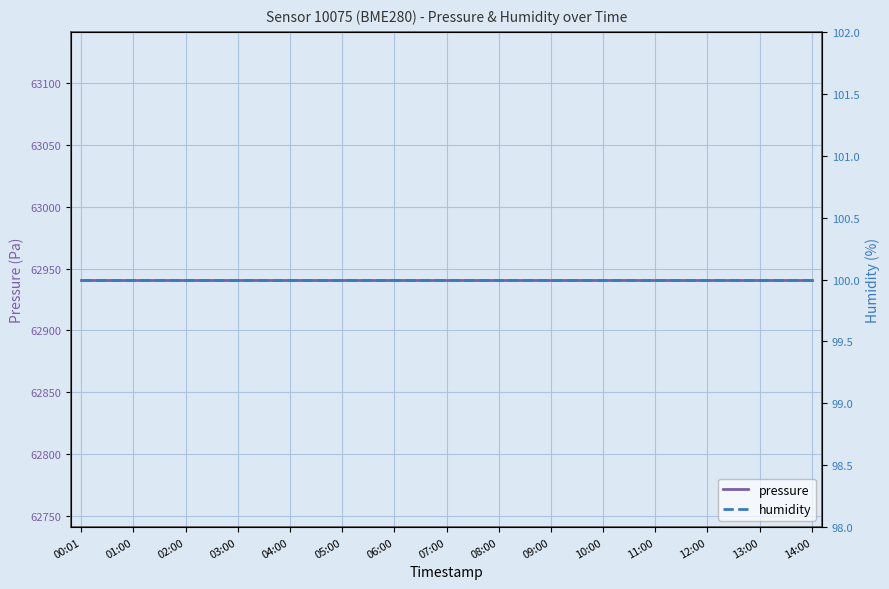

What is the label of the 5th point from the left?

04:00